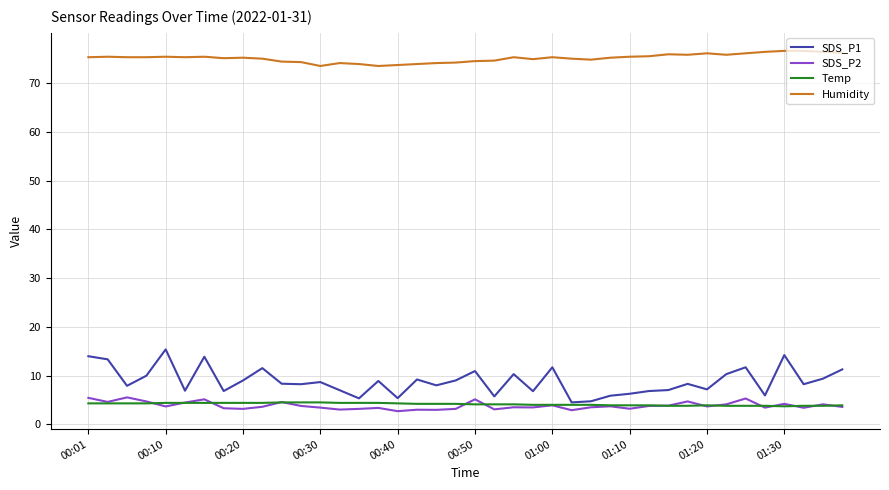

List the series in order of their peak value, highest first.

Humidity, SDS_P1, SDS_P2, Temp